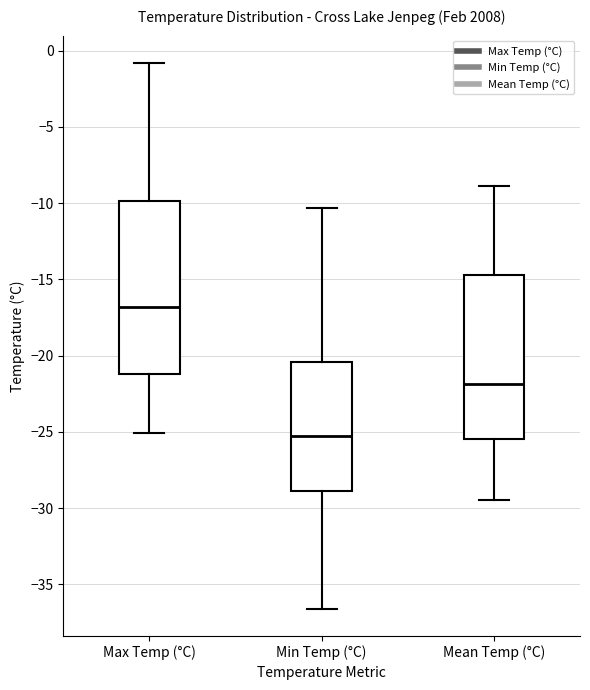

Reading left to right, transcribe this box plot: for each box, give where its median line is, the range the box spans, and where its two whiskers end, as read against the y-axis. The values are not printed on the chart, so give them approximately, as read against the axis.

Max Temp (°C): median -17.0, box -21.0 to -10.0, whiskers -25.0 to -1.0
Min Temp (°C): median -25.5, box -29.0 to -20.5, whiskers -36.5 to -10.5
Mean Temp (°C): median -22.0, box -25.5 to -14.5, whiskers -29.5 to -9.0